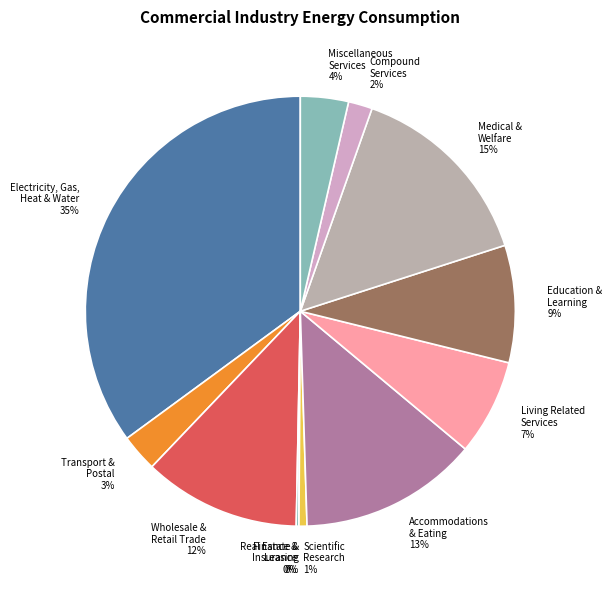

What is the change in value from Accommodations
& Eating to Medical &
Welfare?

+0.6